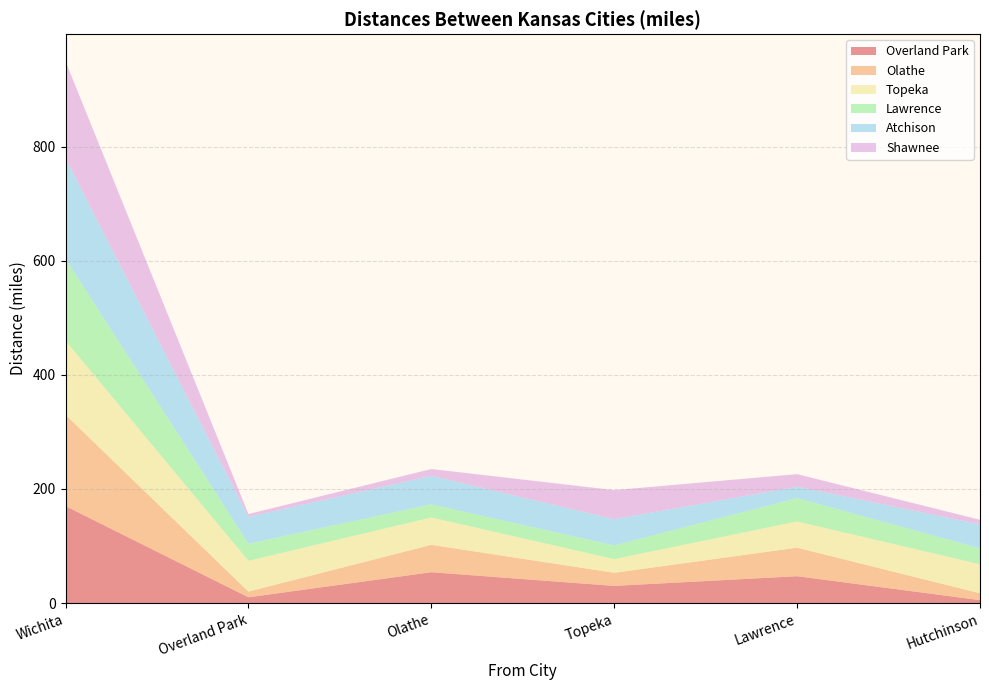

Reading left to right, transcribe all the data shown in this chart.

Overland Park: Wichita=170	Overland Park=10	Olathe=54	Topeka=30	Lawrence=47	Hutchinson=5
Olathe: Wichita=160	Overland Park=10	Olathe=48	Topeka=23	Lawrence=50	Hutchinson=12
Topeka: Wichita=130	Overland Park=54	Olathe=48	Topeka=24	Lawrence=46	Hutchinson=51
Lawrence: Wichita=144	Overland Park=30	Olathe=23	Topeka=24	Lawrence=41	Hutchinson=28
Atchison: Wichita=176	Overland Park=47	Olathe=50	Topeka=46	Lawrence=20	Hutchinson=42
Shawnee: Wichita=170	Overland Park=5	Olathe=12	Topeka=51	Lawrence=22	Hutchinson=8